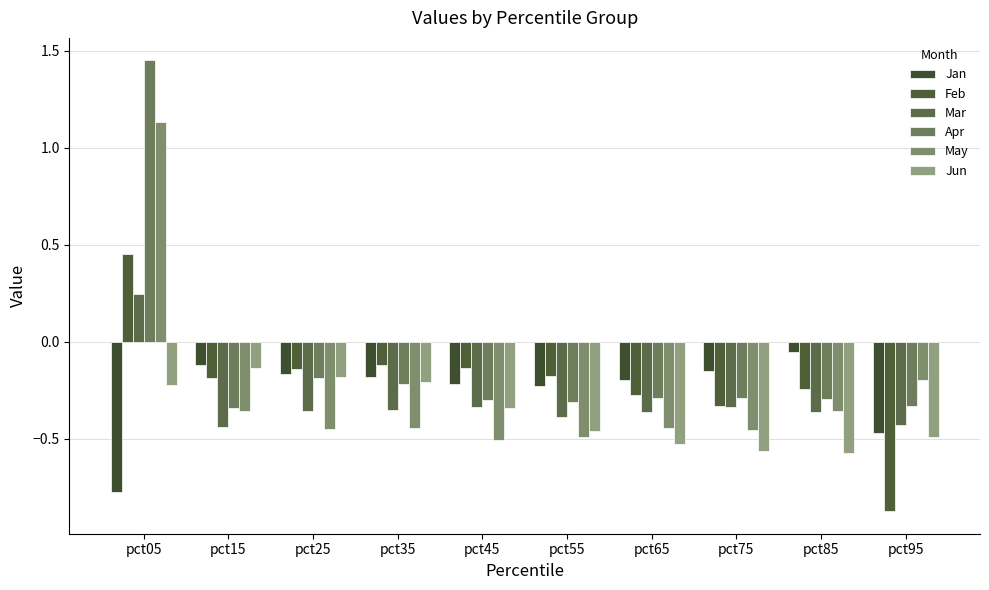

Between pct55 and pct95, which is larger?

pct55